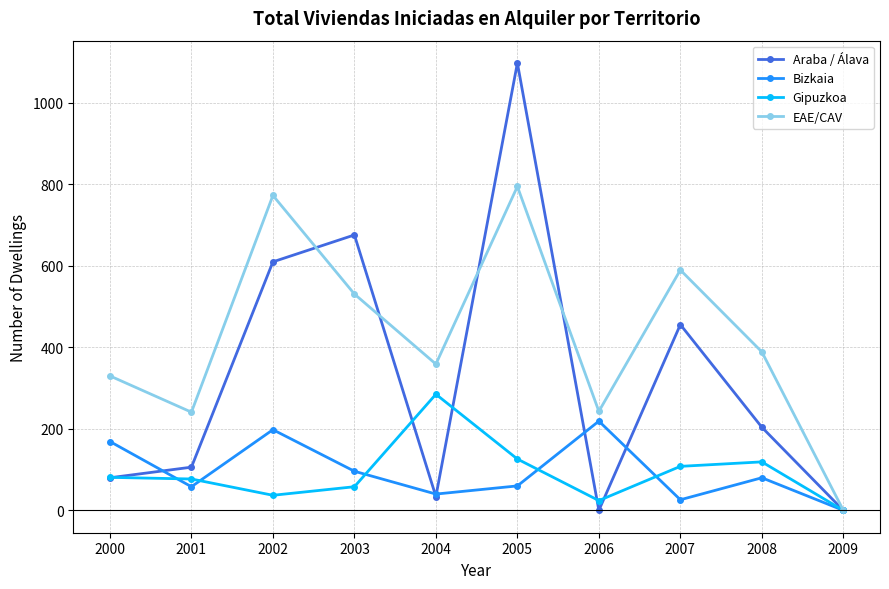

At which category does Araba / Álava reach its first local peak?

2003